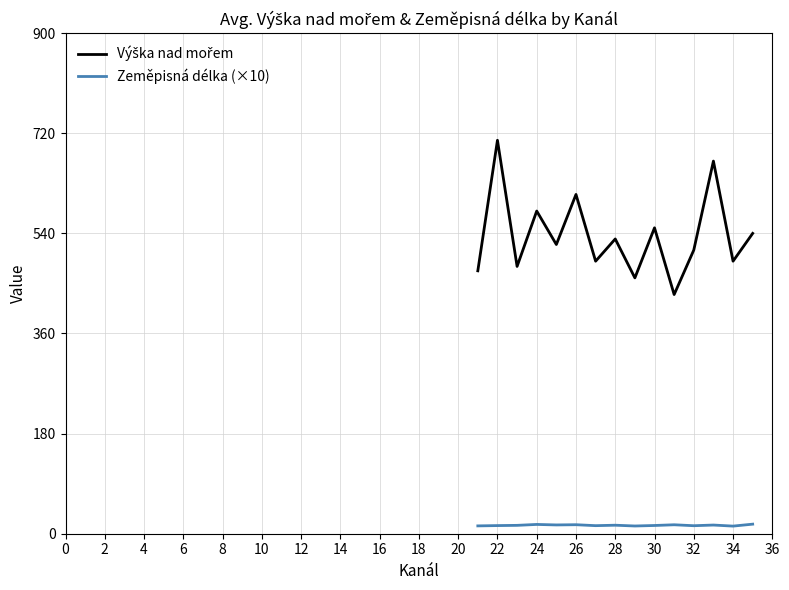

What is the greatest value displayed?

707.4